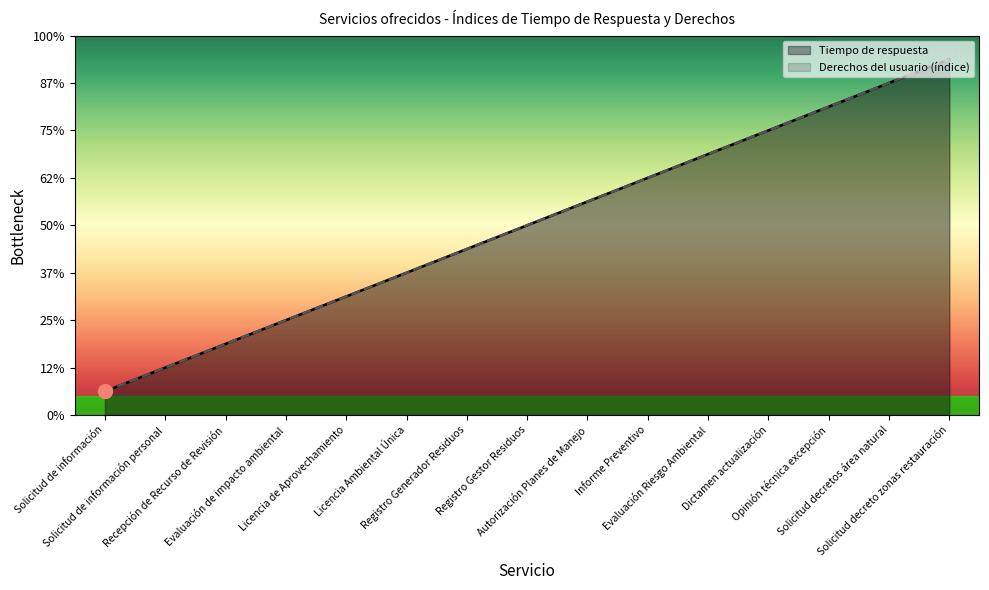

What position from the right is Licencia de Aprovechamiento?

11